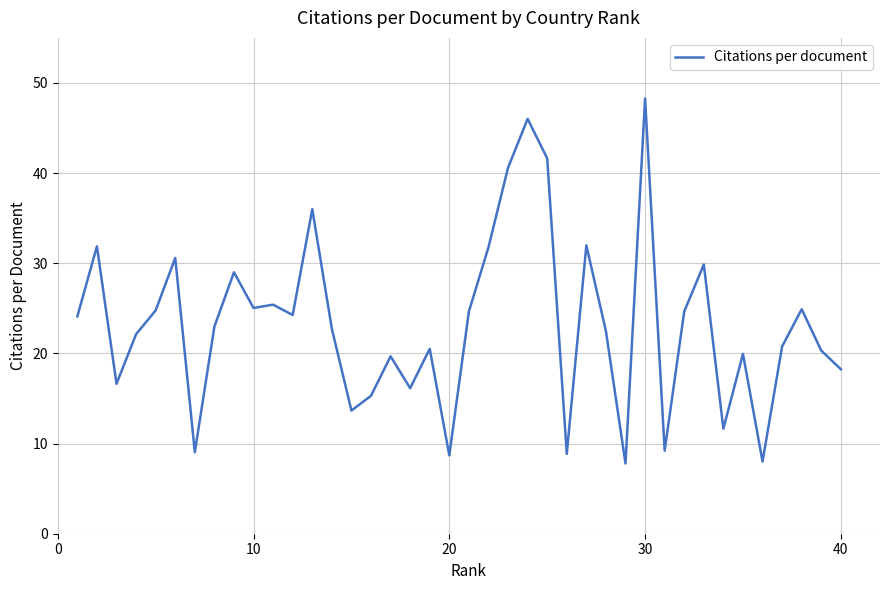

What is the greatest value displayed?

48.3